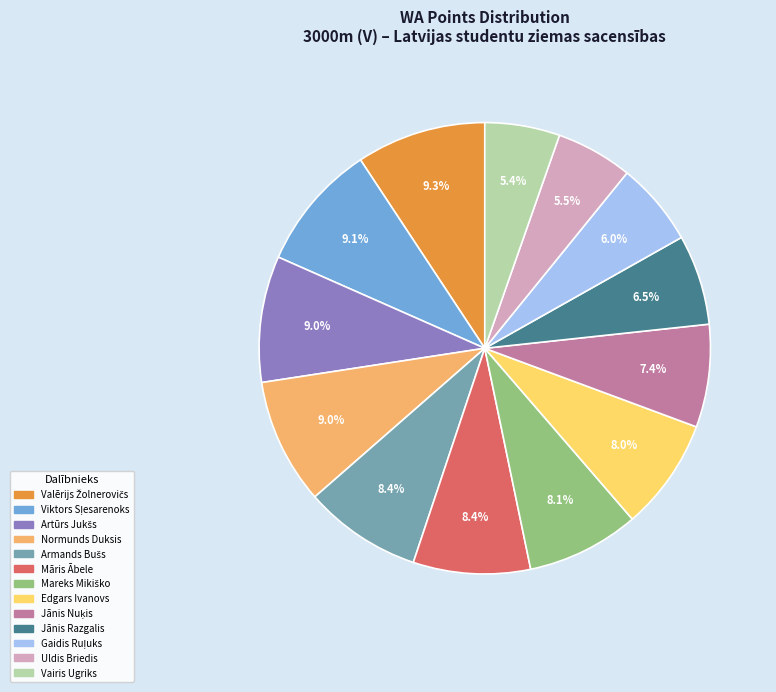

What is the ratio of the value at Māris Ābele to the value at Normunds Duksis?

0.9